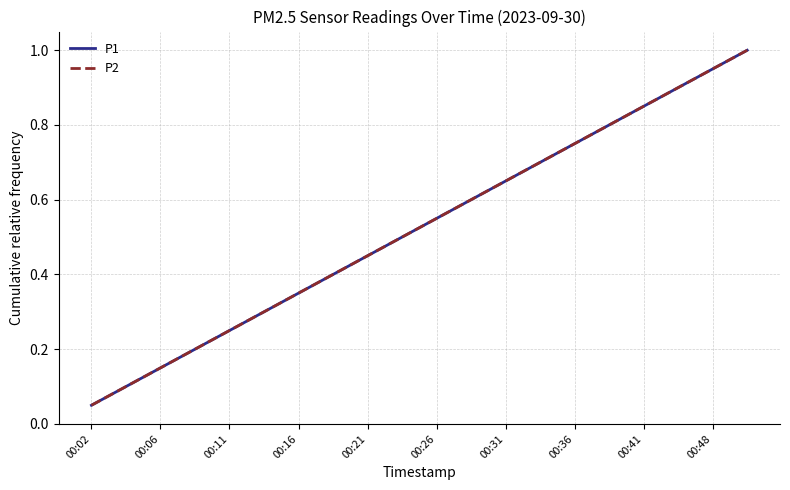

Does the chart have visible grid lines?

Yes